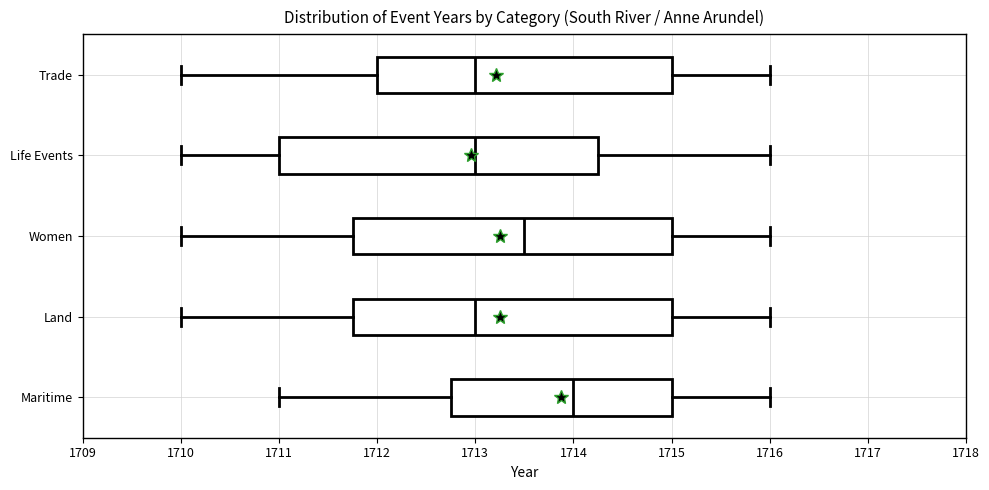

Where does the median line of the box for Trade sit on the x-axis? The values are not printed on the chart, so give them approximately, as read against the axis.

1713.0